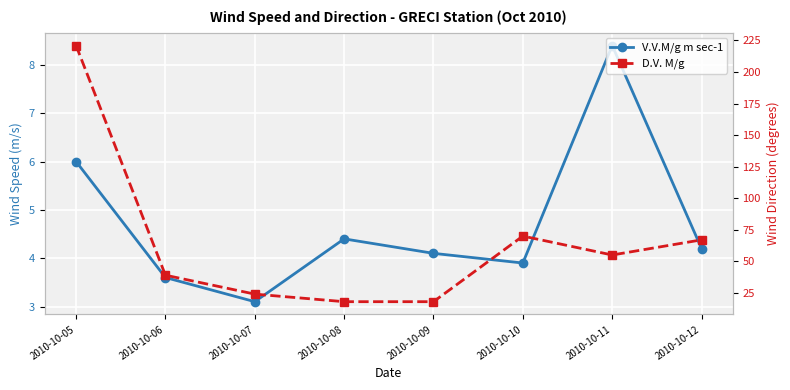

What is the approximate value of V.V.M/g m sec-1 at 2010-10-09?

4.1